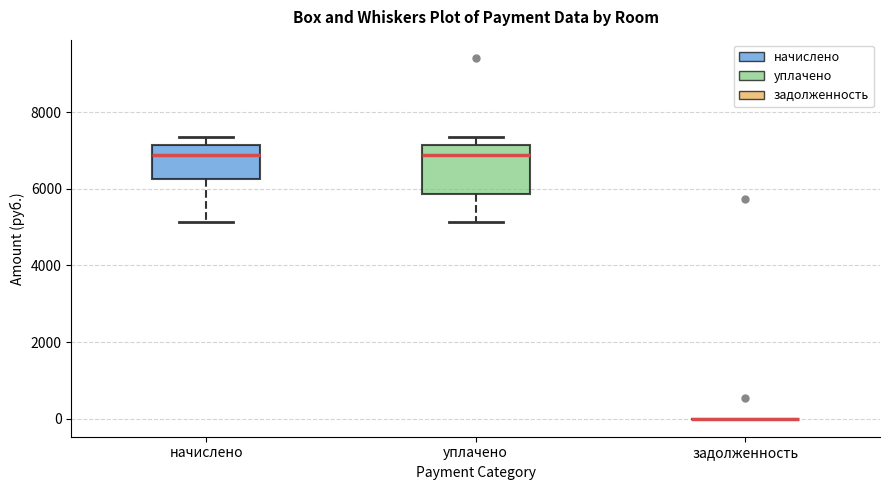

Reading left to right, read every box against the y-axis: the position of its median line, the range the box covers, and the ends of its whiskers. The values are not printed on the chart, so give them approximately, as read against the axis.

начислено: median 6800, box 6200 to 7200, whiskers 5200 to 7400
уплачено: median 6800, box 5800 to 7200, whiskers 5200 to 7400
задолженность: box collapsed to a line at 0, whiskers 0 to 0